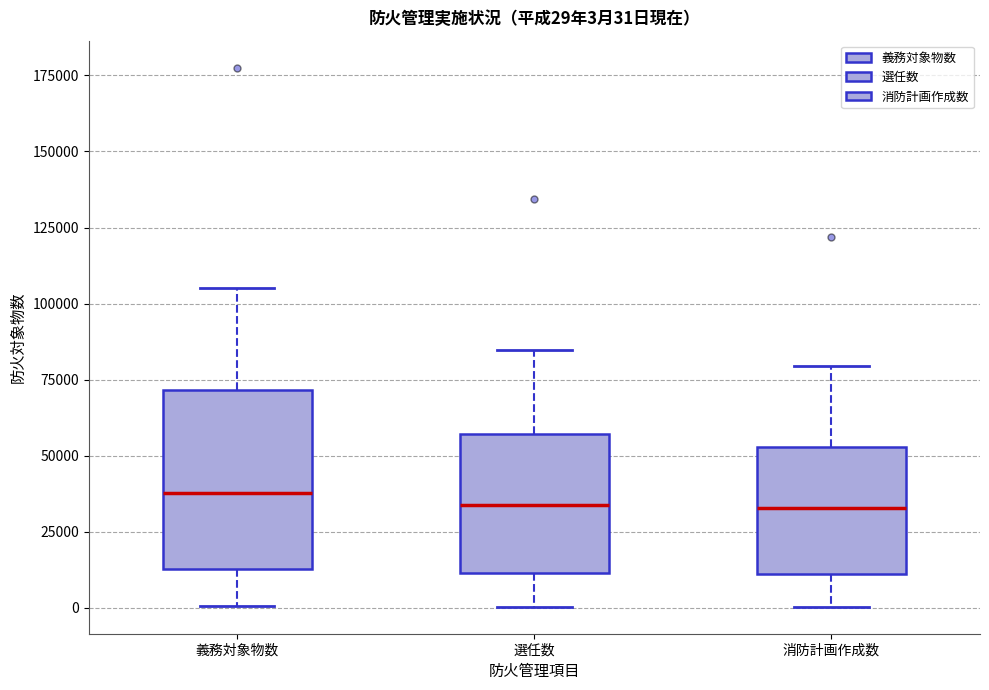

Which box is the tallest, from its lower edge to its upper edge?

義務対象物数